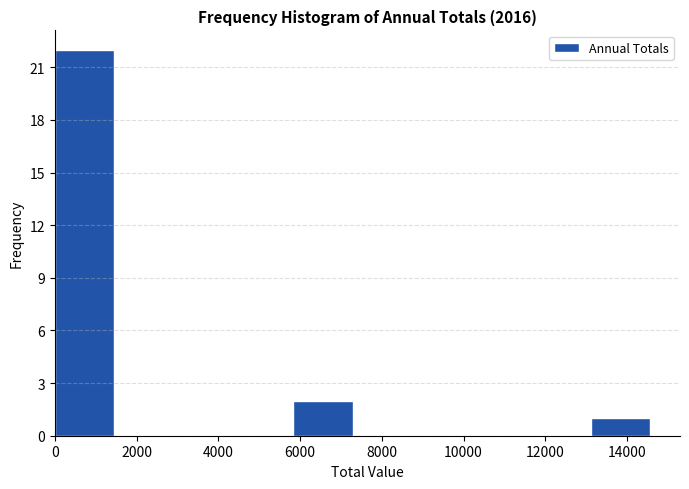

What is the height of the bar covering 5800 to 7200 on the x-axis? Neither the bar edges nor the heights are printed on the chart, so give them approximately, as read against the axes.

2